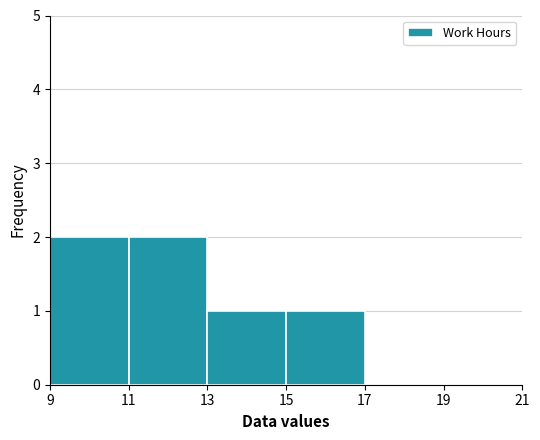

What is the height of the bar covering 13 to 15 on the x-axis? The values are not printed on the chart, so give them approximately, as read against the axis.

1